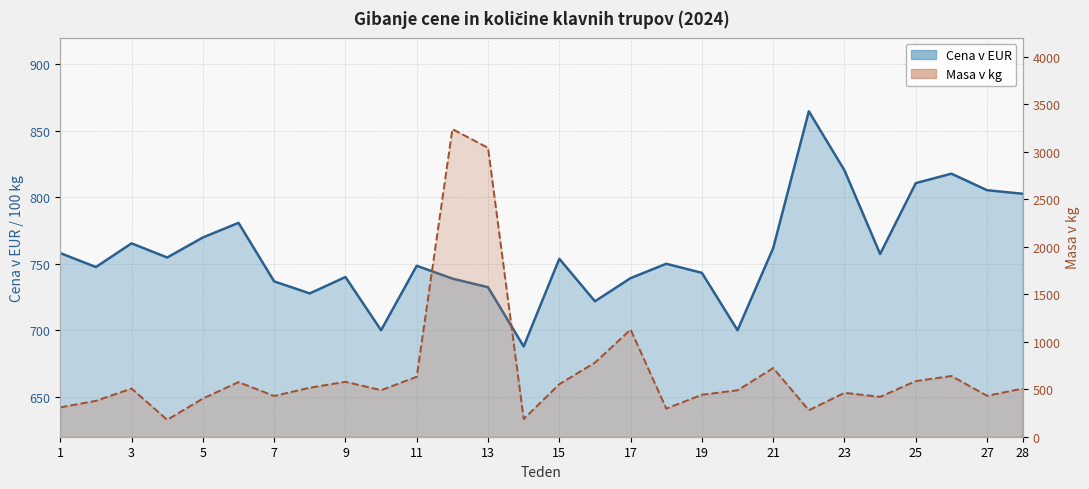

What are all the series names shown in the legend?

Cena v EUR, Masa v kg